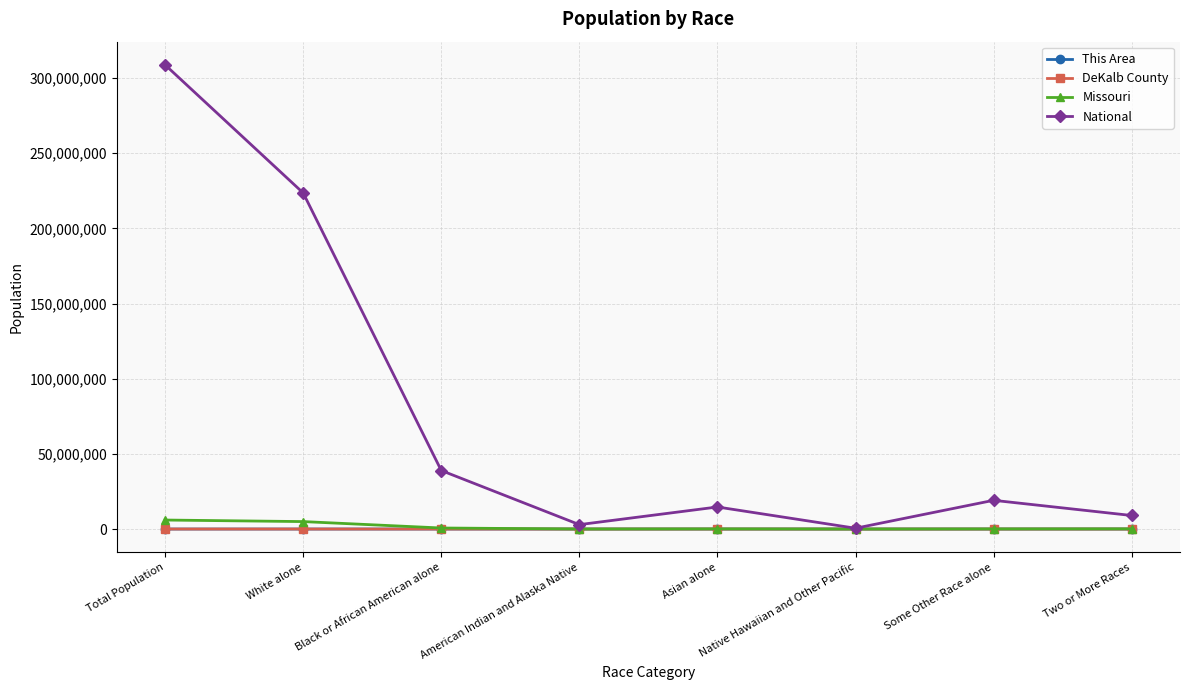

Which series has the largest total across all categories?

National